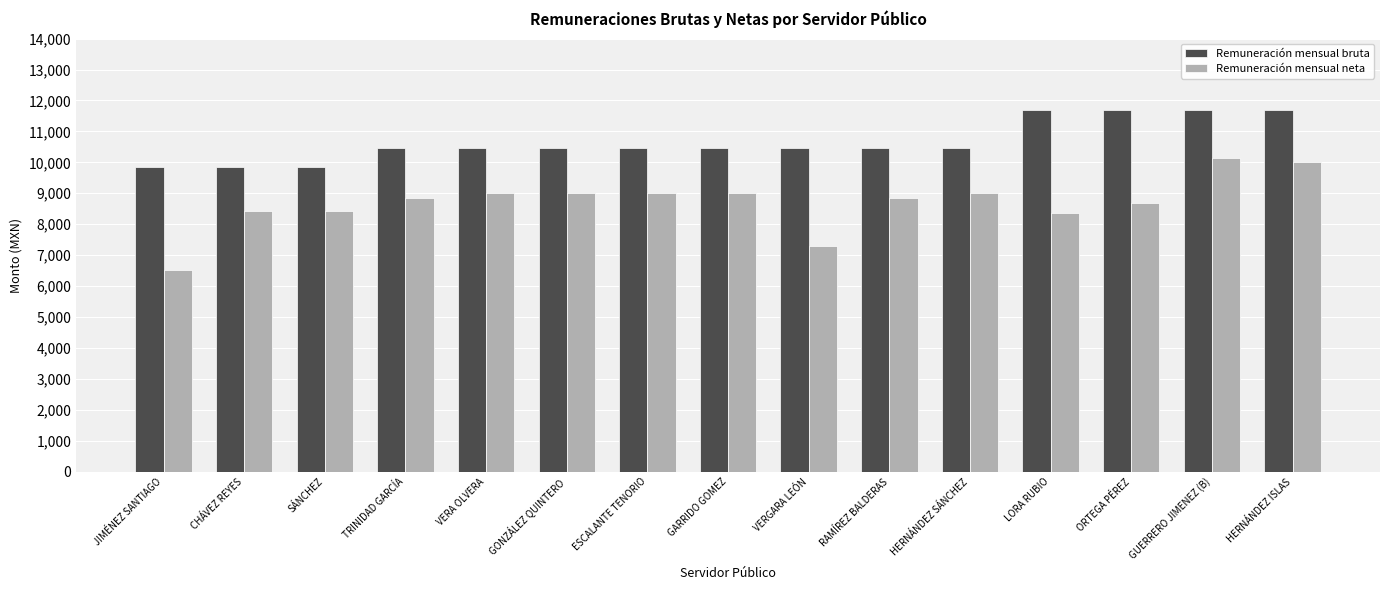

How many bars are there in total?

30